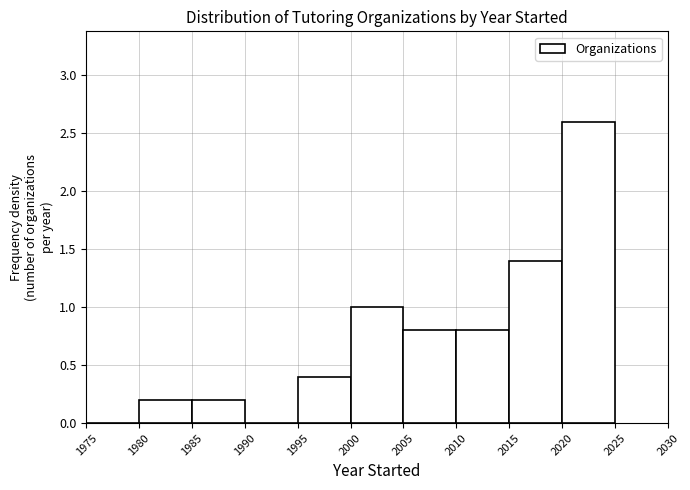

What is the height of the bar covering 1995 to 2000 on the x-axis? The values are not printed on the chart, so give them approximately, as read against the axis.

0.4